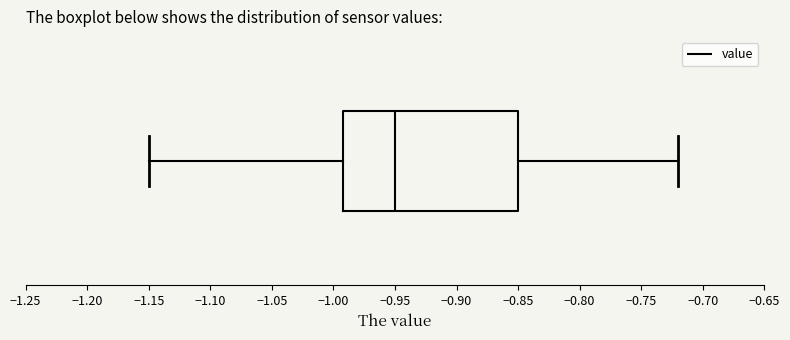

Where does the median line of the box sit on the x-axis? The values are not printed on the chart, so give them approximately, as read against the axis.

-0.95